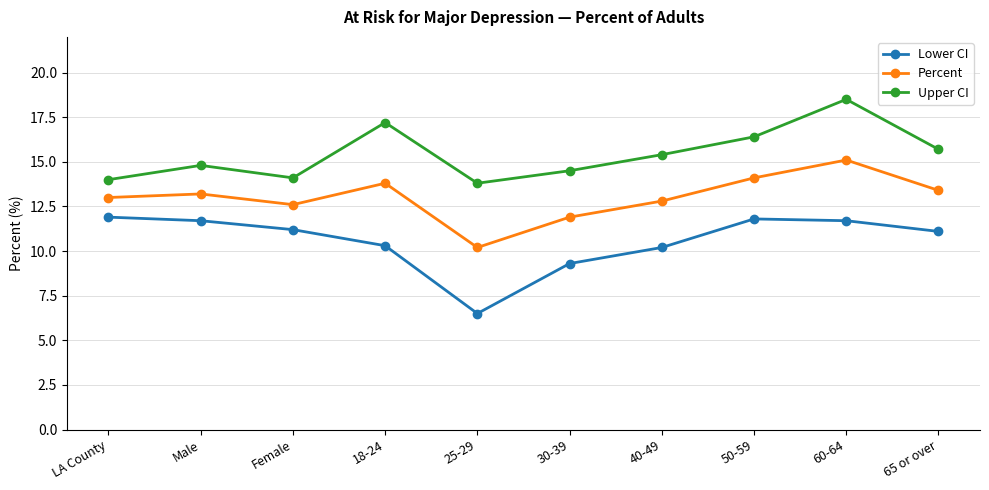

Rank the series at LA County from lowest to highest value.

Lower CI, Percent, Upper CI